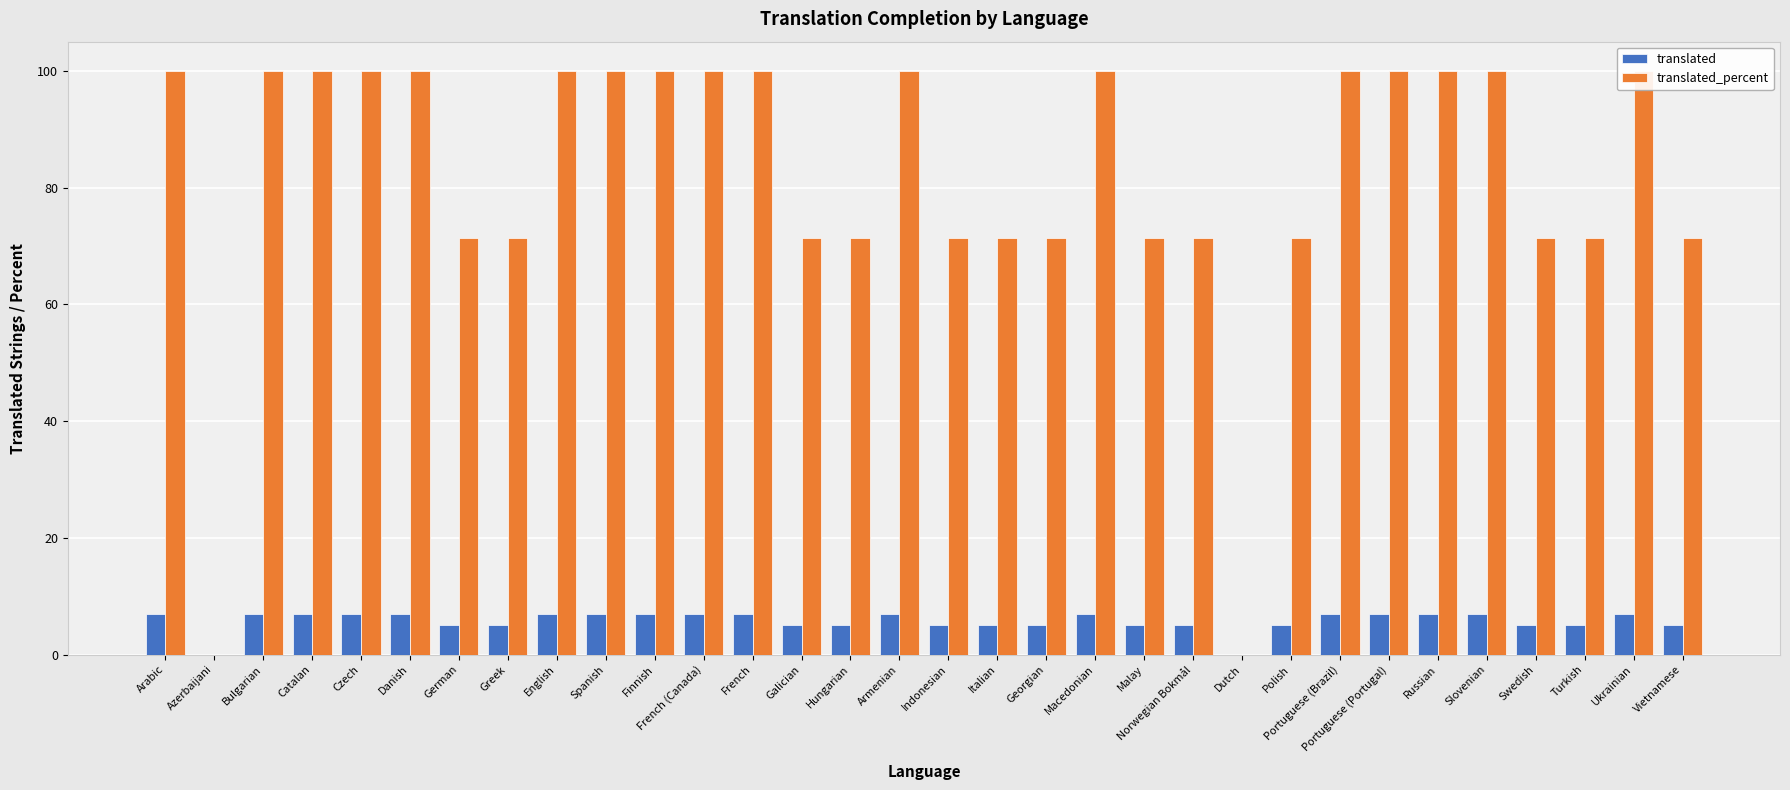

What is the difference between the maximum and minimum values in the translated series?

7.0